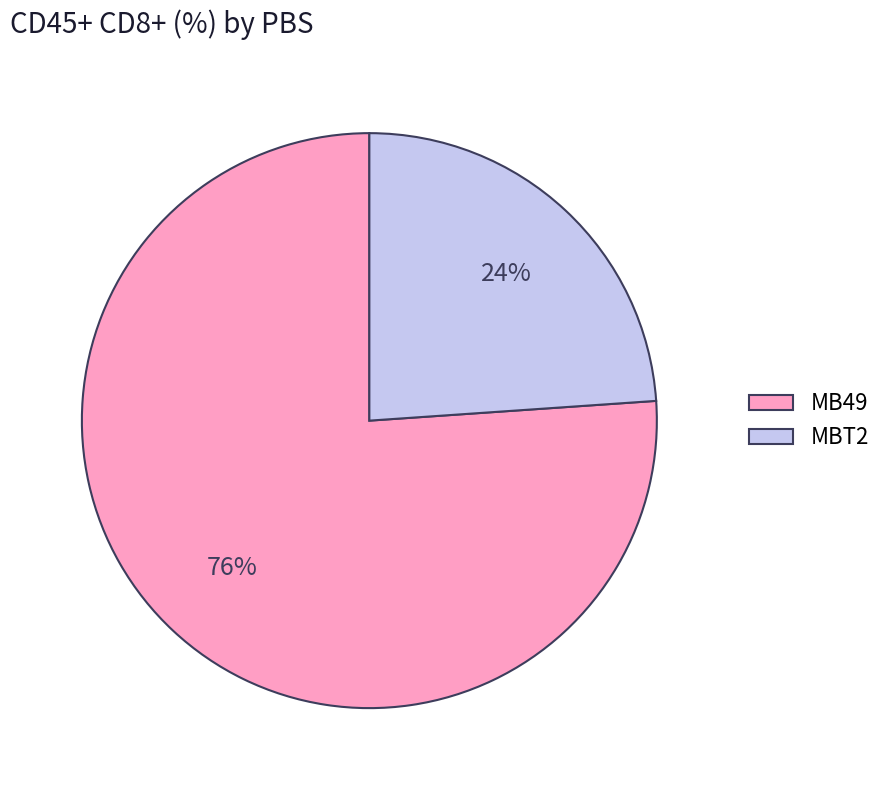

To the nearest percent, what is the combined percentage of MB49 and MBT2?

100%